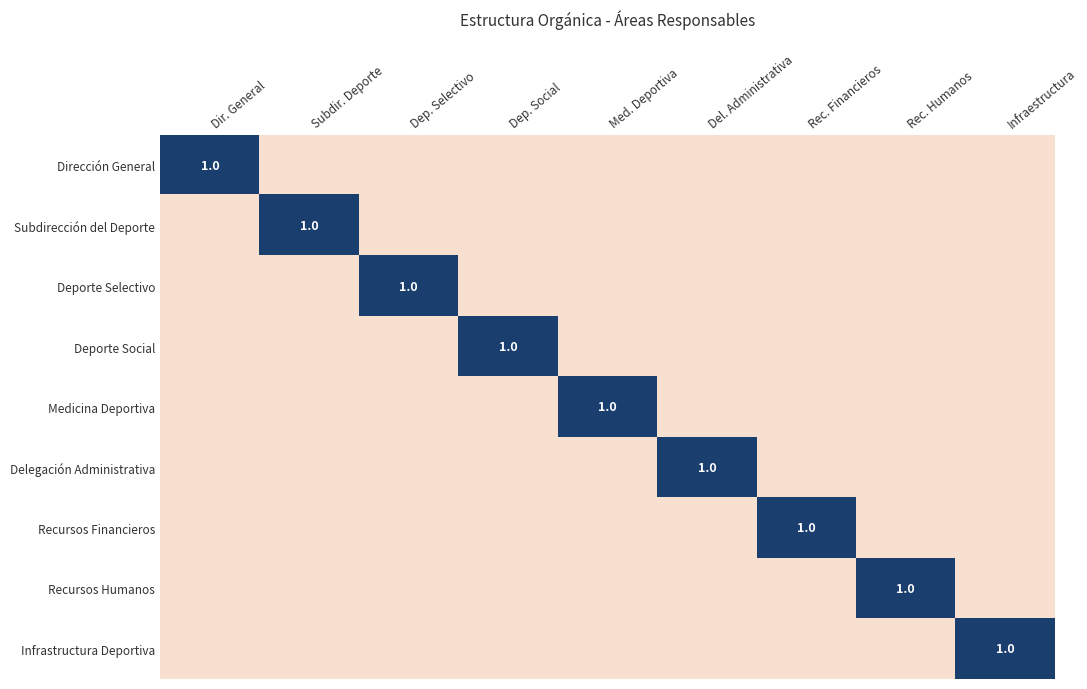

List the series in order of their peak value, highest first.

Dirección General, Subdirección del Deporte, Deporte Selectivo, Deporte Social, Medicina Deportiva, Delegación Administrativa, Recursos Financieros, Recursos Humanos, Infrastructura Deportiva